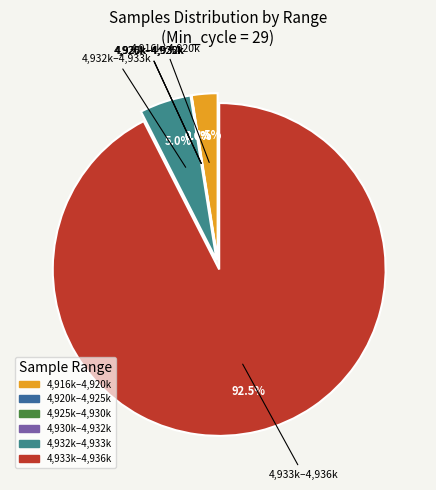

Is 28 the majority of the pie?

No